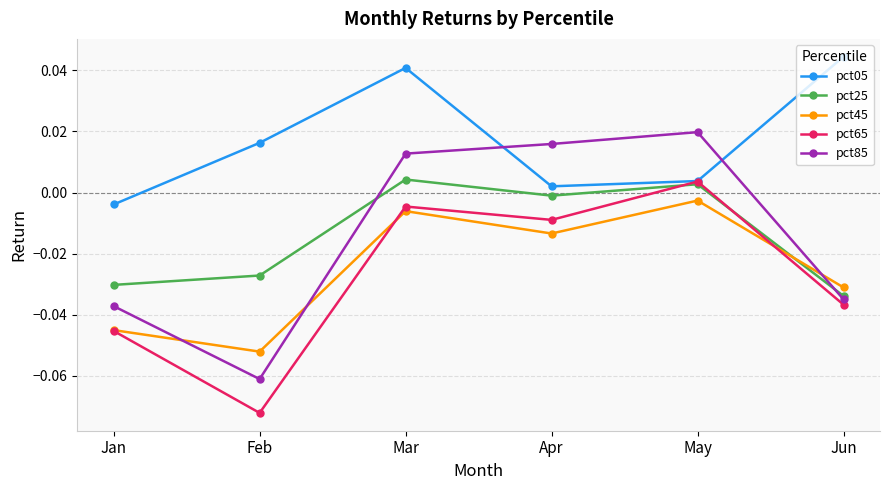

After their last crossing, which series has the higher values: pct25 or pct85?

pct25